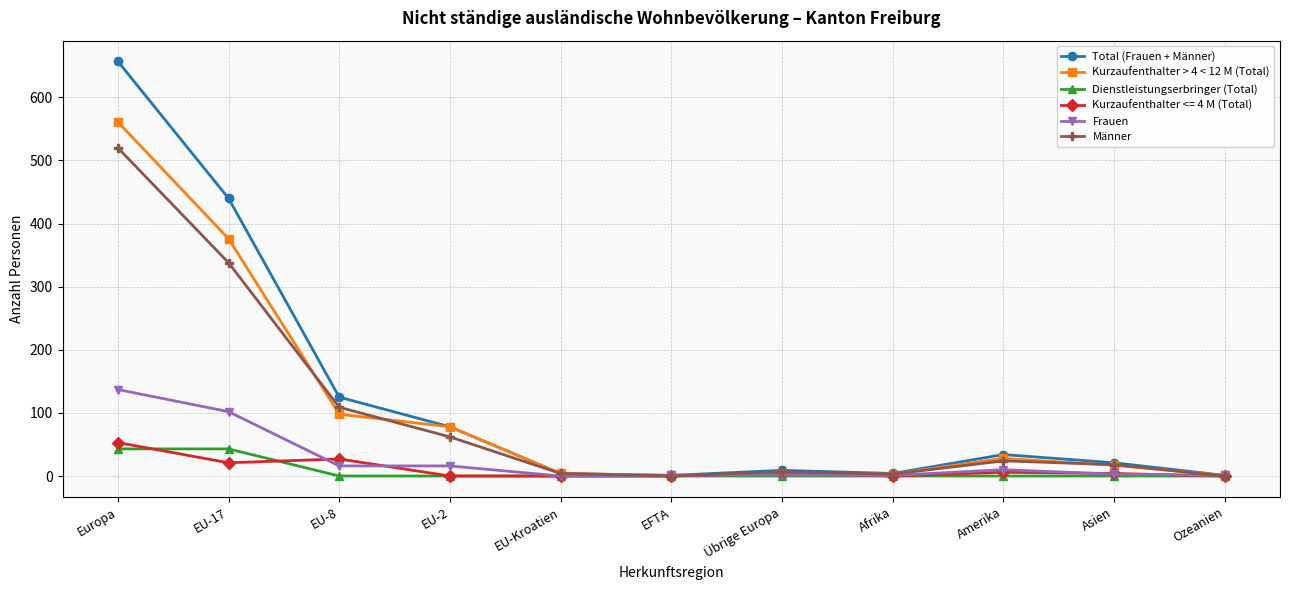

At which category is the sum across all series the highest?

Europa